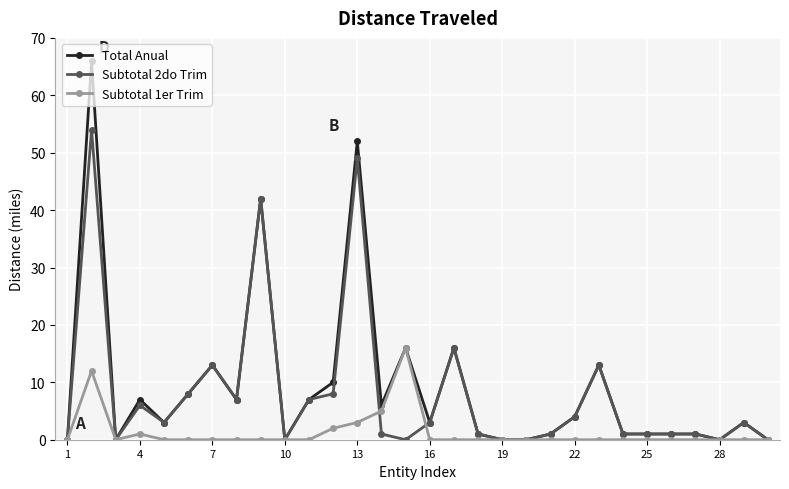

What is the greatest value displayed?

66